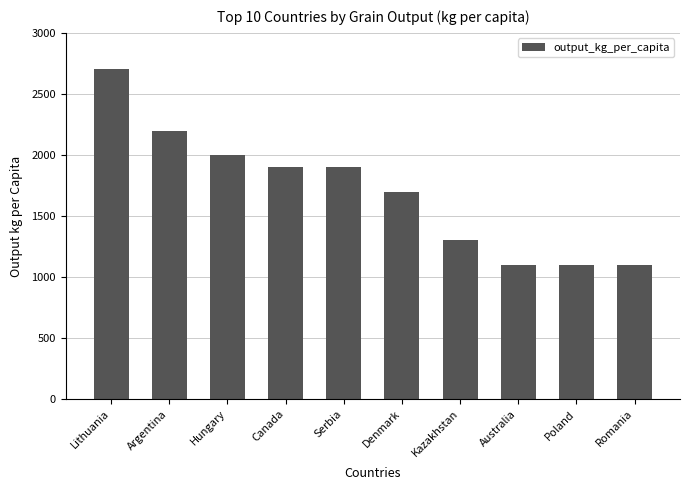

What is the value of the 2nd bar from the left?

2200